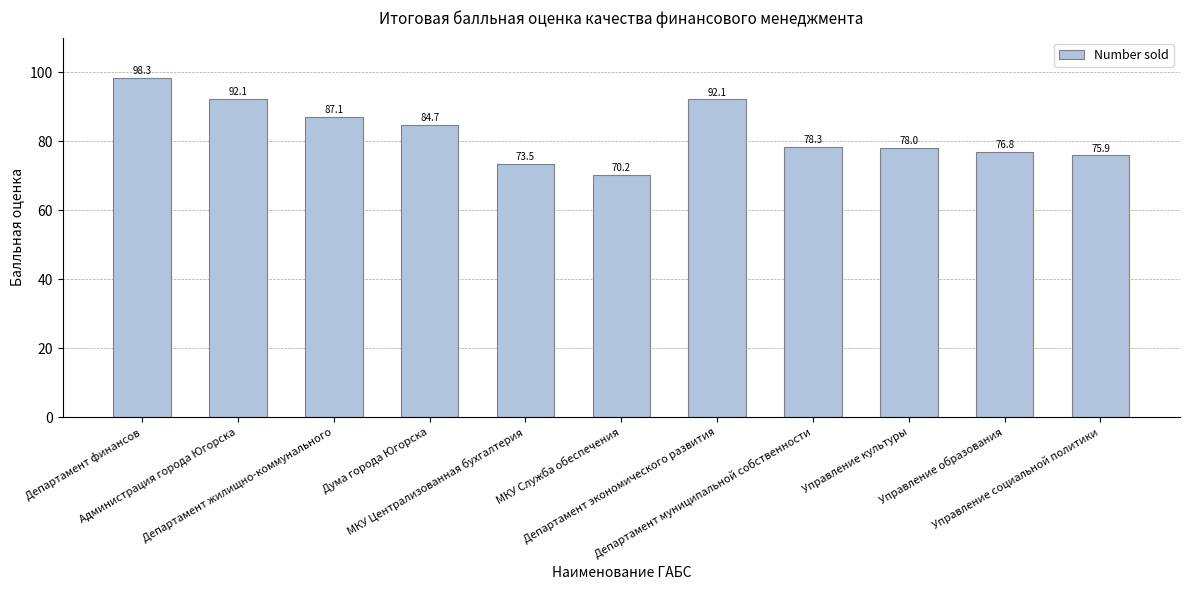

True or false: the data shows 38.7 at Управление культуры.

False